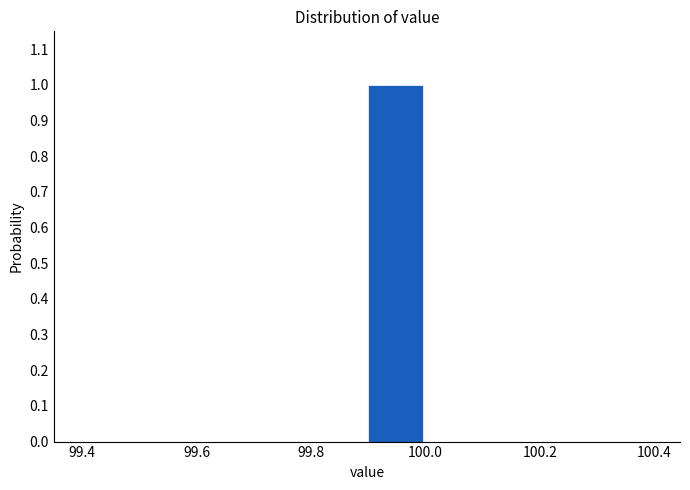

Reading left to right, transcribe this chart: for each bar, give the range it covers on the x-axis and its height. The values are not printed on the chart, so give them approximately, as read against the axis.

99.4 to 99.5: 0
99.5 to 99.6: 0
99.6 to 99.7: 0
99.7 to 99.8: 0
99.8 to 99.9: 0
99.9 to 100.0: 1
100.0 to 100.1: 0
100.1 to 100.2: 0
100.2 to 100.3: 0
100.3 to 100.4: 0